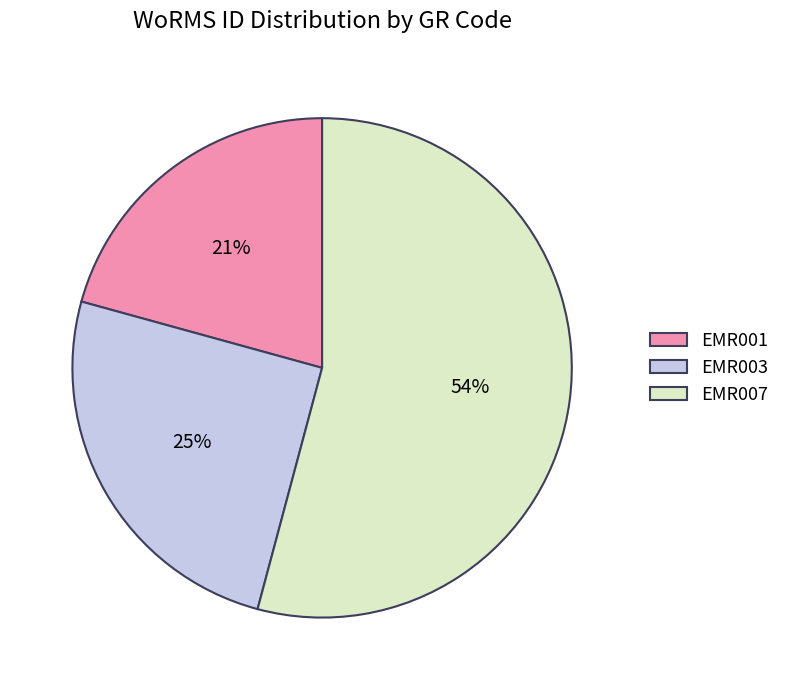

Is there a majority slice in this chart?

Yes